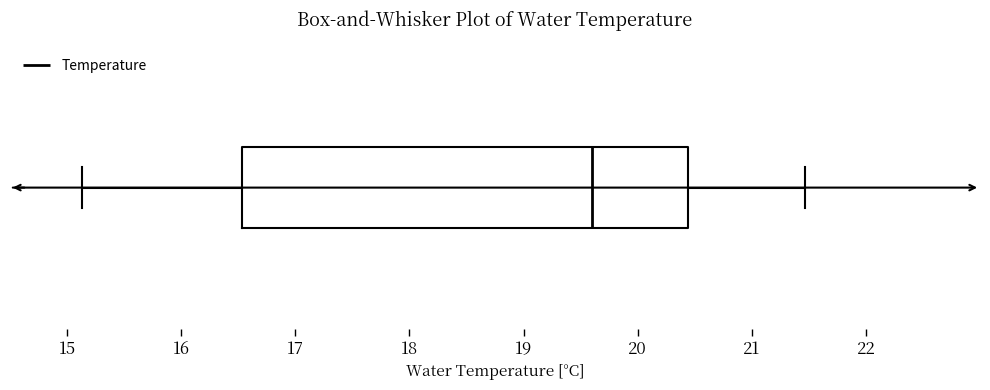

Read this box plot against the x-axis: the position of the median line, the range covered by the box, and the ends of both whiskers. The values are not printed on the chart, so give them approximately, as read against the axis.

median 19.6, box 16.5 to 20.4, whiskers 15.1 to 21.5